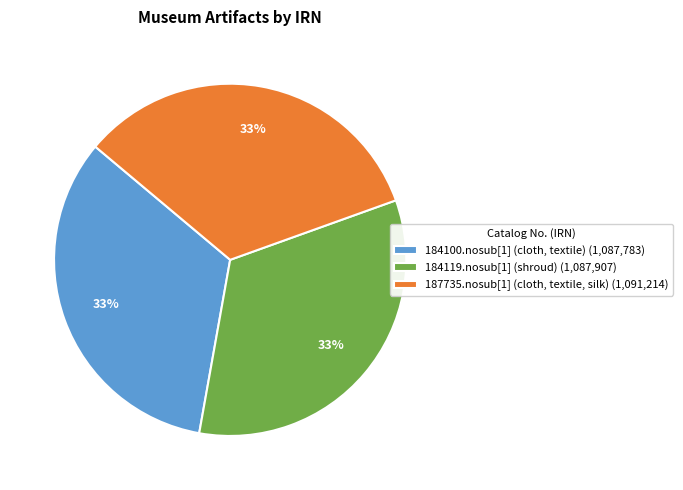

To the nearest percent, what percentage of the pie is 184119.nosub[1] (shroud)?

33%